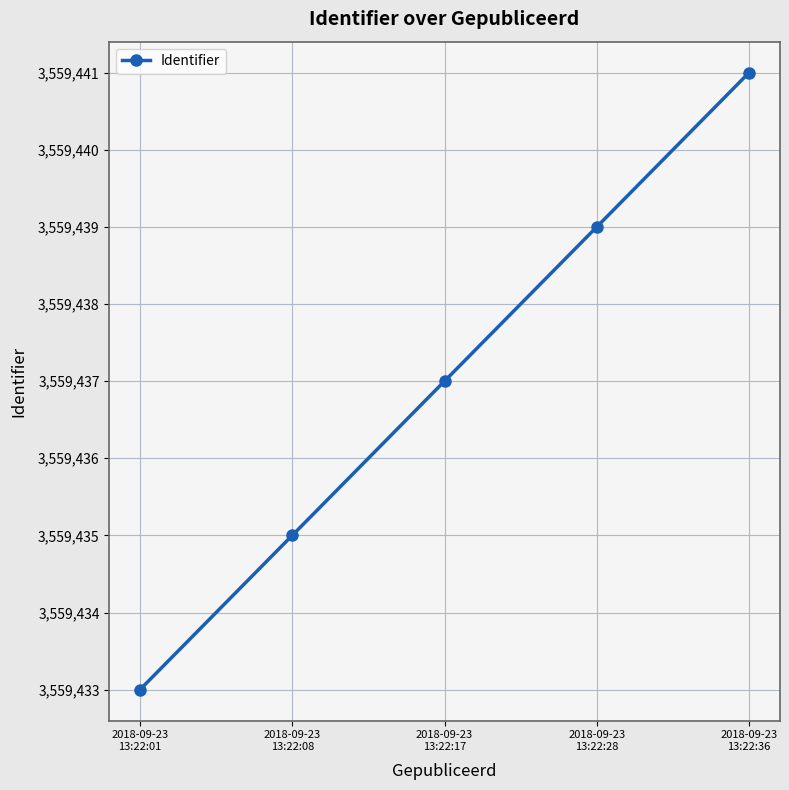

How many series are shown in this chart?

1